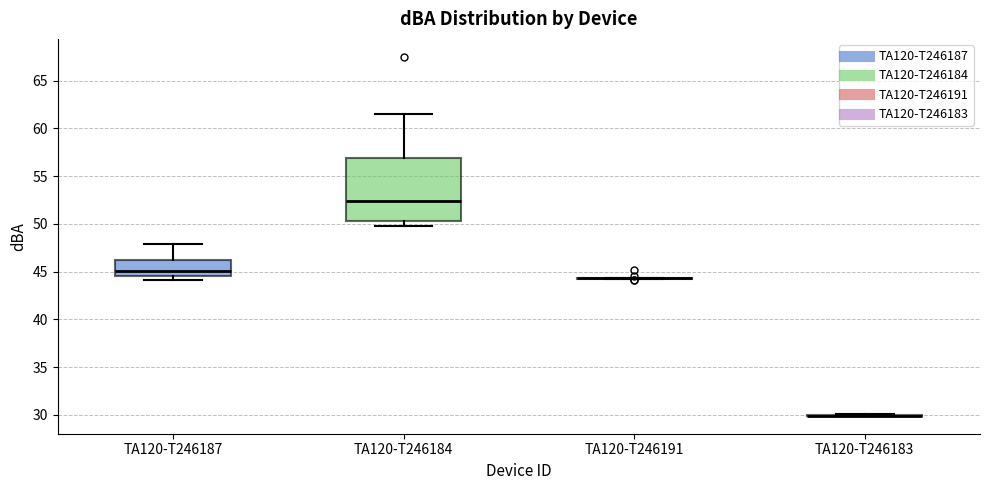

Where does the upper whisker of the box for TA120-T246187 end on the y-axis? The values are not printed on the chart, so give them approximately, as read against the axis.

48.0